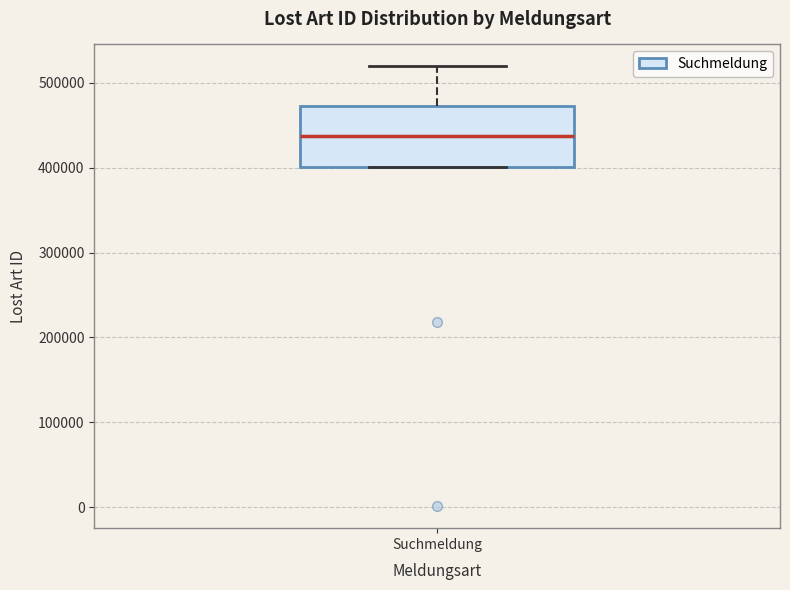

Transcribe this box plot: give where the median line is, the range the box spans, and where the two whiskers end, as read against the y-axis. The values are not printed on the chart, so give them approximately, as read against the axis.

median 440000, box 400000 to 470000, whiskers 400000 to 520000